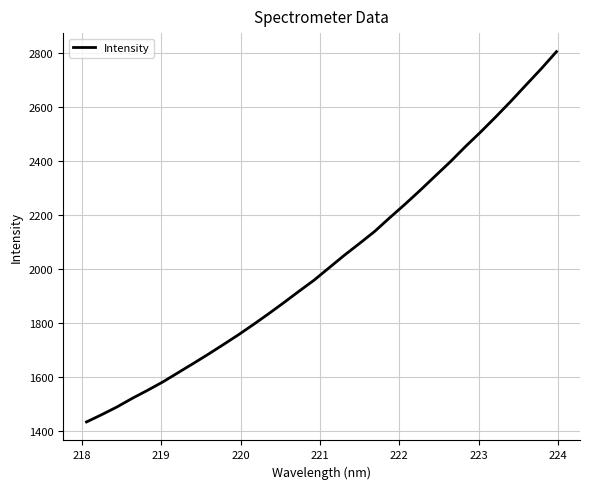

What is the maximum value shown in the chart?

2804.8